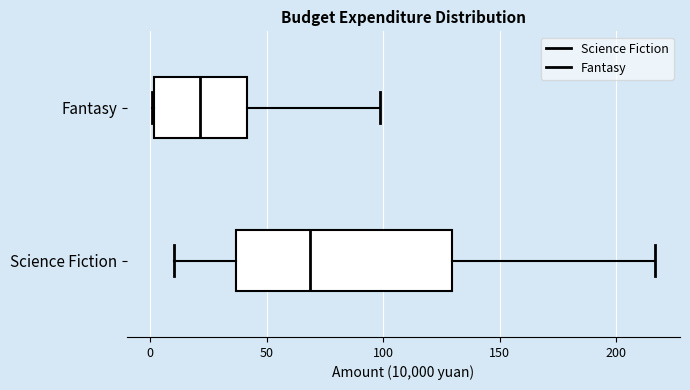

Reading bottom to top, transcribe this box plot: for each box, give where its median line is, the range the box spans, and where its two whiskers end, as read against the x-axis. The values are not printed on the chart, so give them approximately, as read against the axis.

Science Fiction: median 70, box 35 to 130, whiskers 10 to 215
Fantasy: median 20, box 0 to 40, whiskers 0 to 100